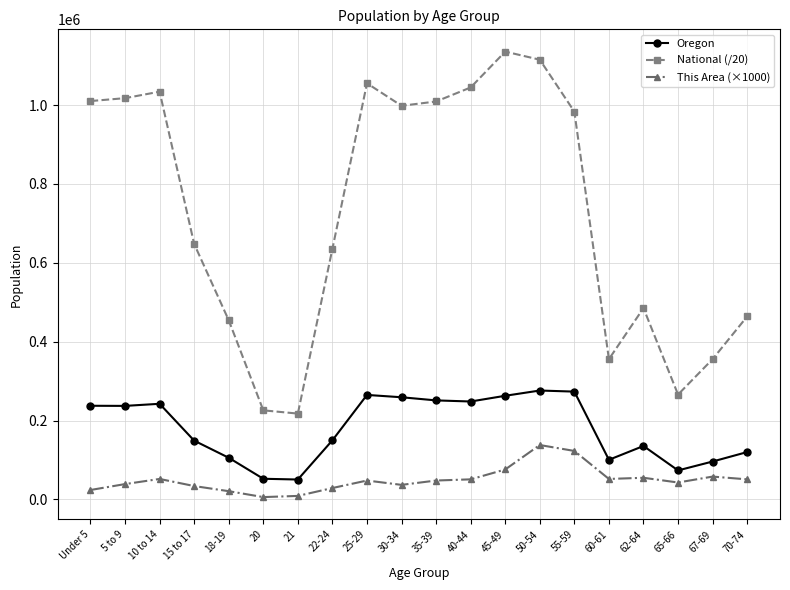

True or false: National (/20) and This Area (×1000) cross at least once.

False